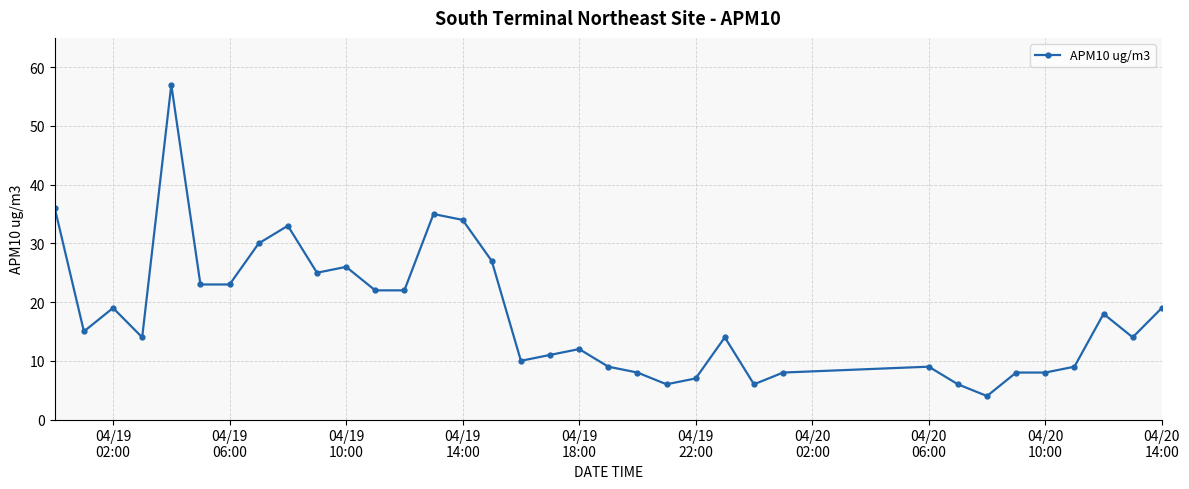

What is the difference between the maximum and minimum values?

53